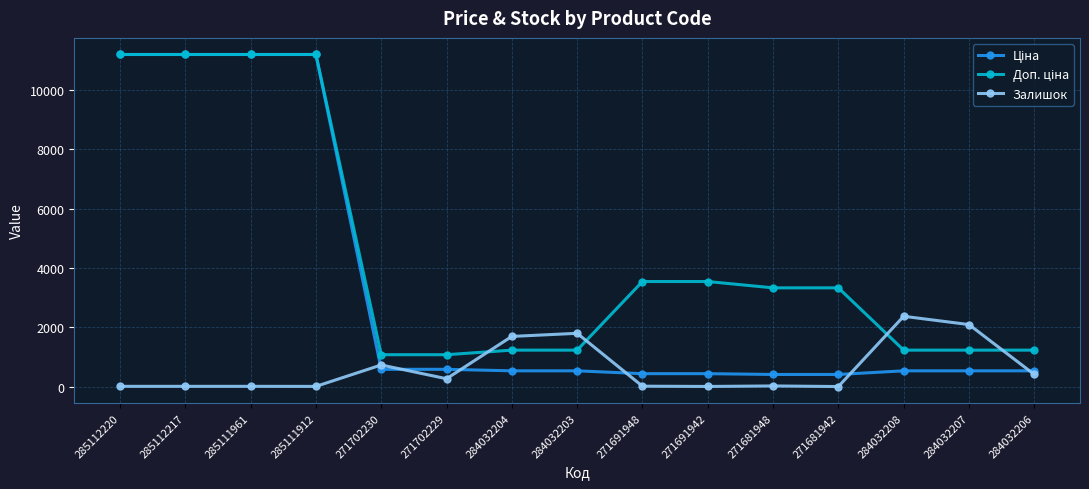

What is the value of the Залишок point at the 11th from the left?

30.0